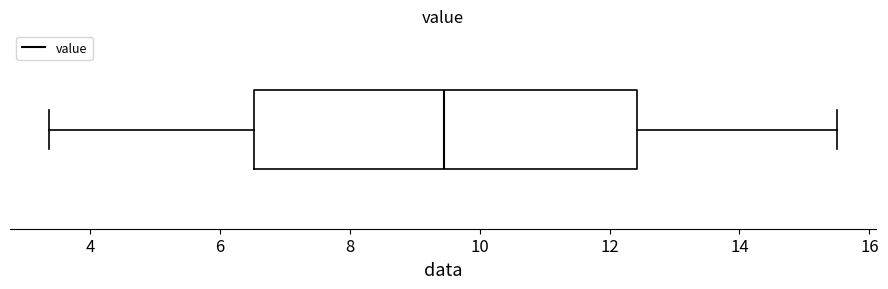

Read this box plot against the x-axis: the position of the median line, the range covered by the box, and the ends of both whiskers. The values are not printed on the chart, so give them approximately, as read against the axis.

median 9.4, box 6.6 to 12.4, whiskers 3.4 to 15.6